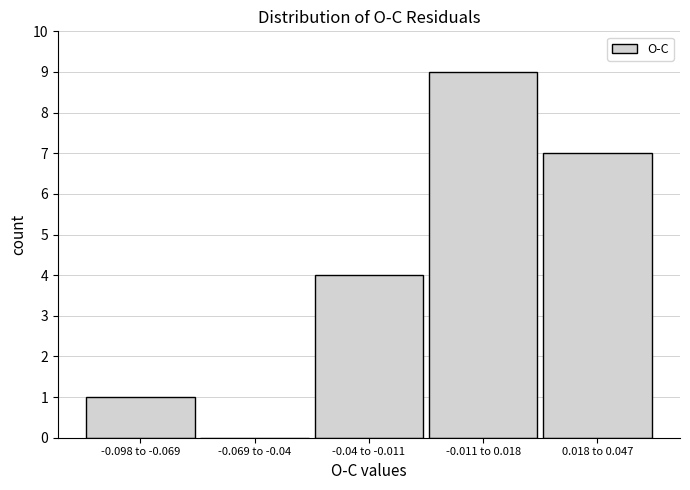

Reading right to left, list all the values displayed in this chart.

0.018 to 0.047=7	-0.011 to 0.018=9	-0.04 to -0.011=4	-0.069 to -0.04=0	-0.098 to -0.069=1